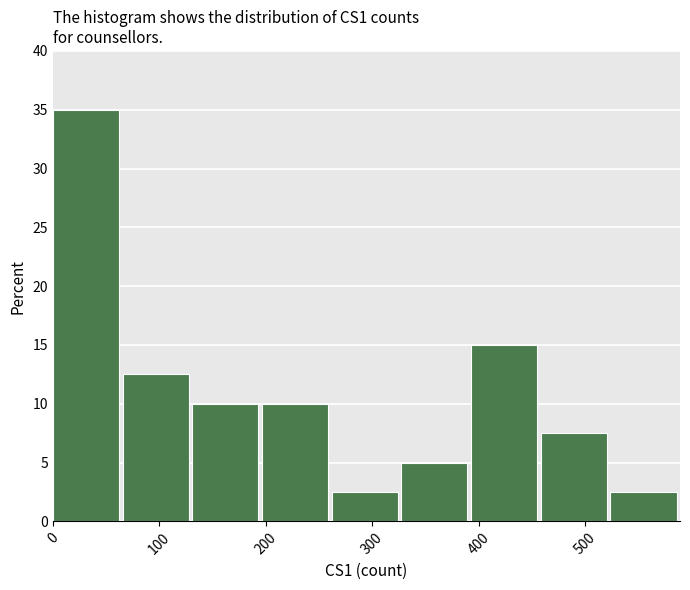

Over which range of the x-axis is the bar tallest?

0 to 70